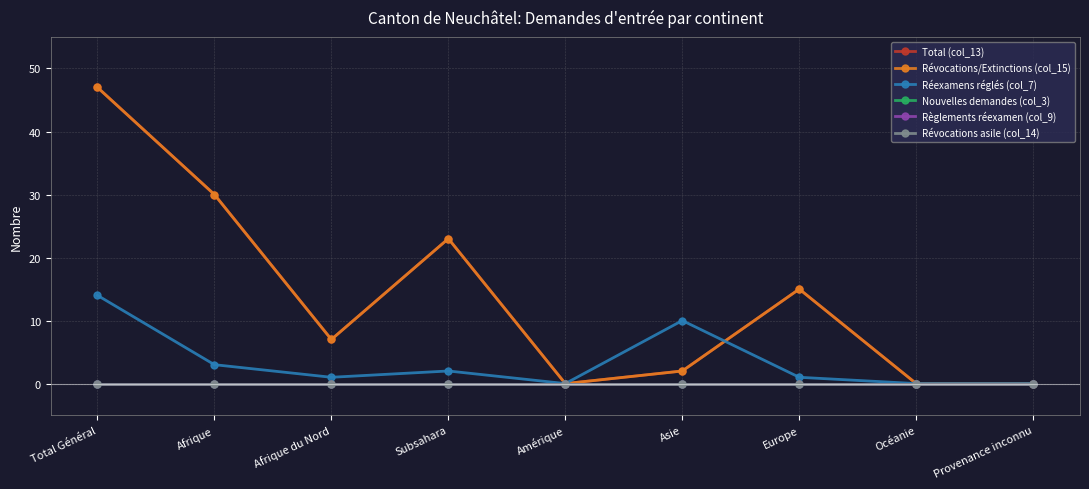

What is the value of the Révocations/Extinctions (col_15) point at the 3rd from the left?

7